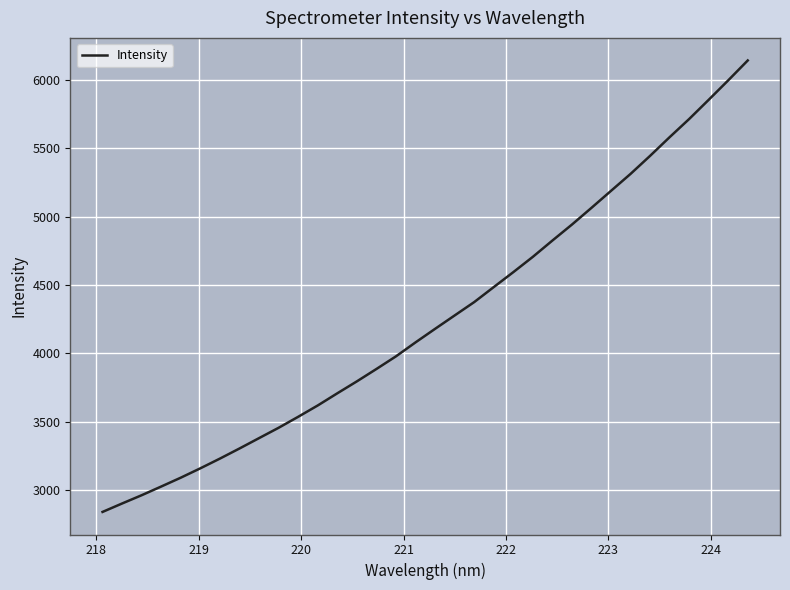

What is the greatest value displayed?

6144.5